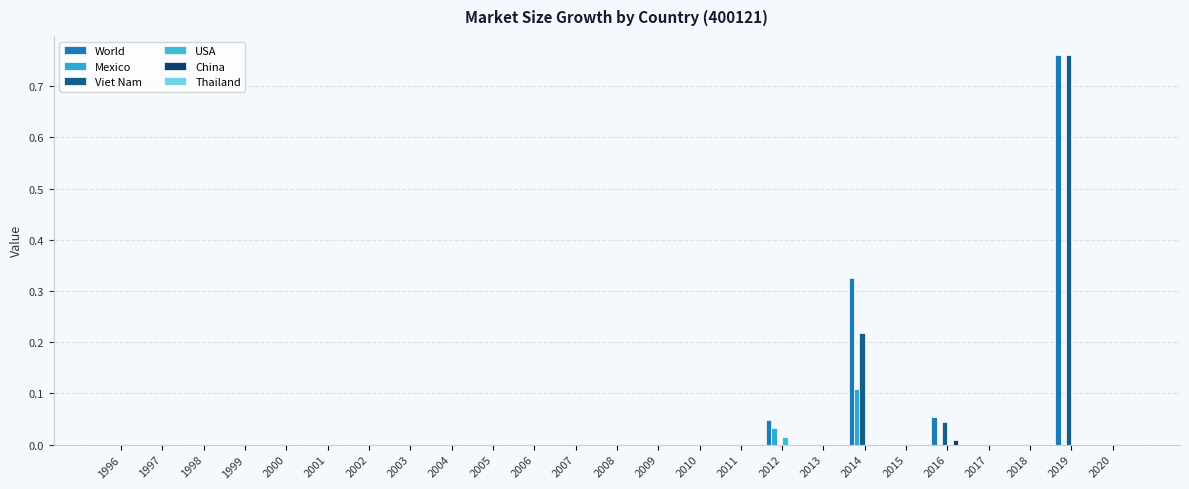

How many data points does each series have?

25